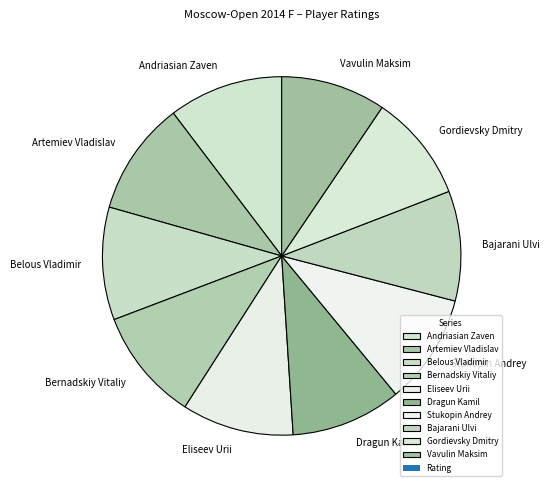

Approximately how many times larger is the value at Andriasian Zaven compared to Belous Vladimir?

1.0